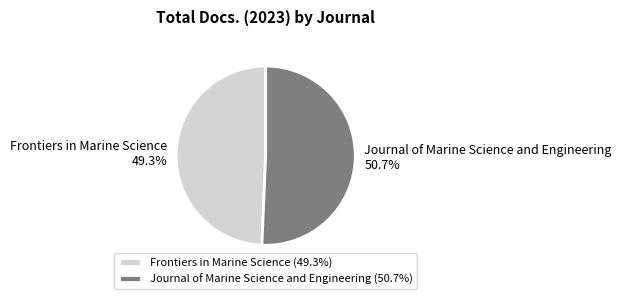

Which slice is the largest?

Journal of Marine Science and Engineering